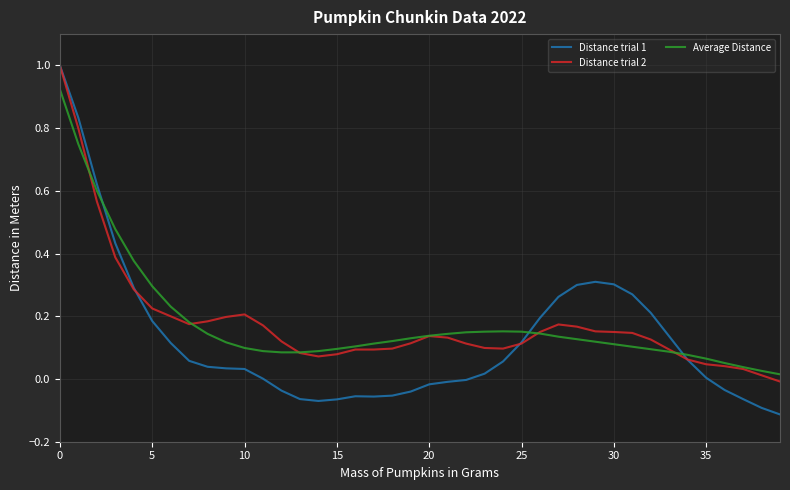

After their last crossing, which series has the higher values: Average Distance or Distance trial 1?

Average Distance